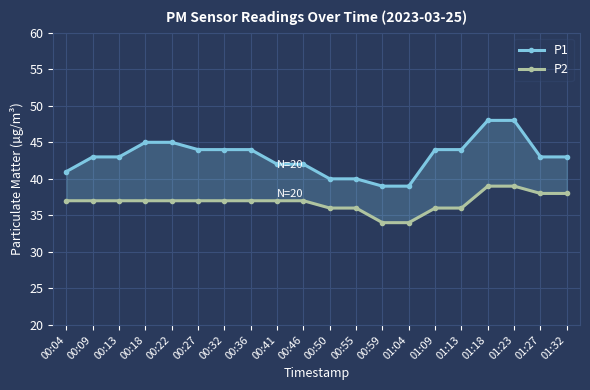

What is the average value of the P1 series?

43